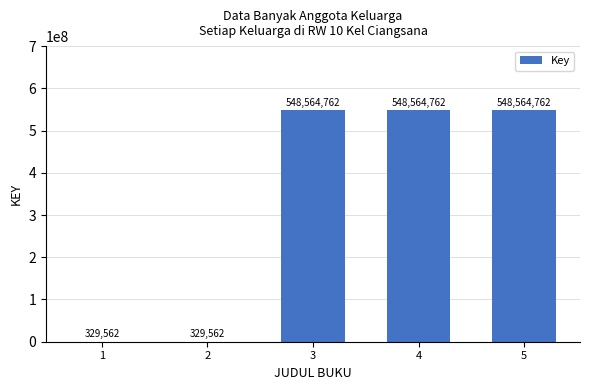

What is the sum of all values?

1646353410